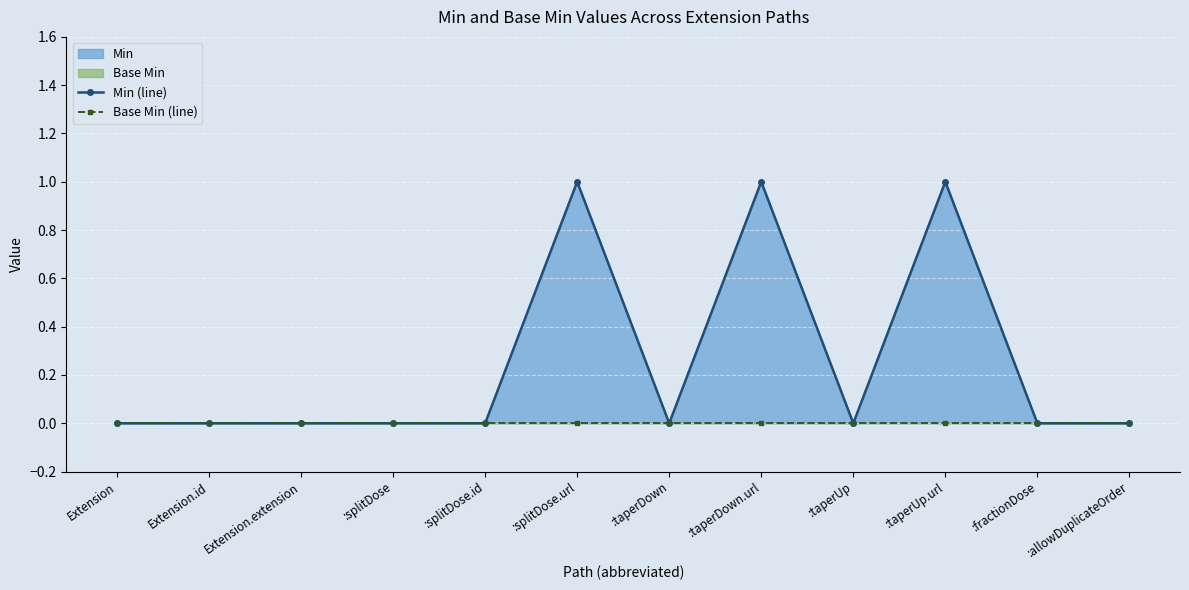

The Min (line) series shows 0 at :taperUp. True or false?

True